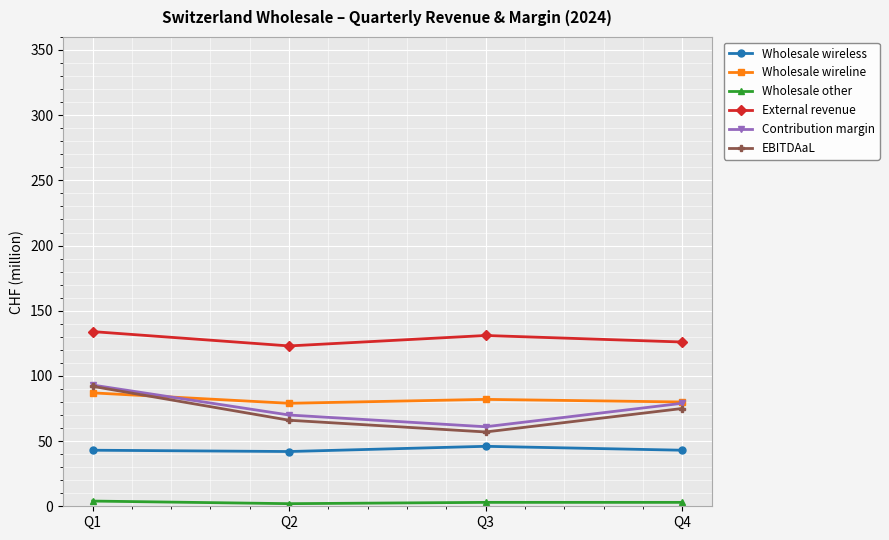

How many lines are shown in the chart?

6